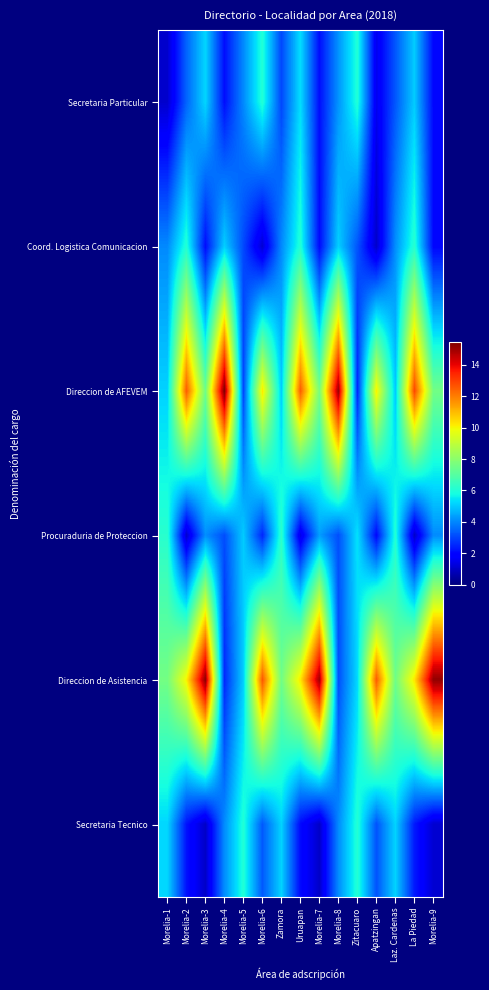

What is the total value across all series at Morelia-9?

31.9